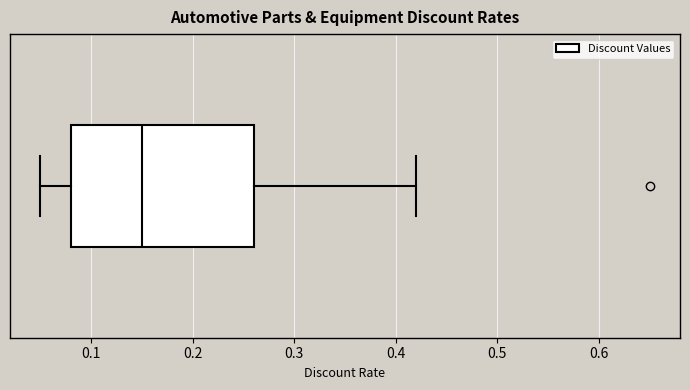

Transcribe this box plot: give where the median line is, the range the box spans, and where the two whiskers end, as read against the x-axis. The values are not printed on the chart, so give them approximately, as read against the axis.

median 0.15, box 0.08 to 0.26, whiskers 0.05 to 0.42